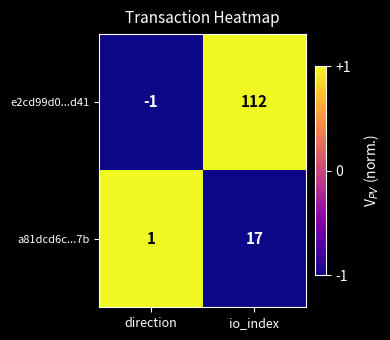

The a81dcd6c...7b series shows 1 at direction. True or false?

True